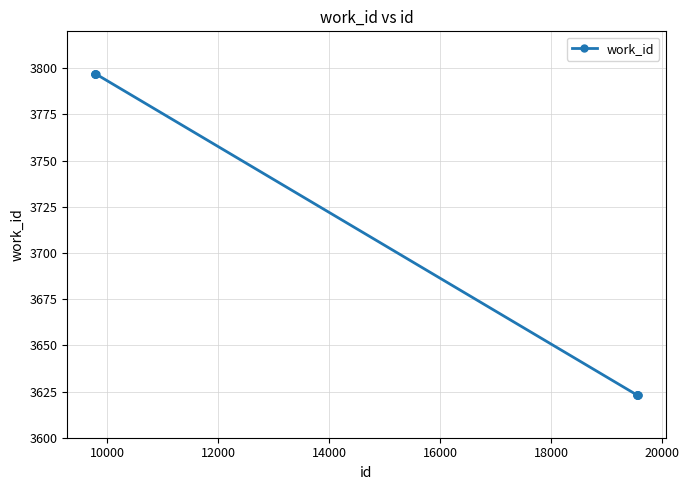

What is the greatest value displayed?

3797